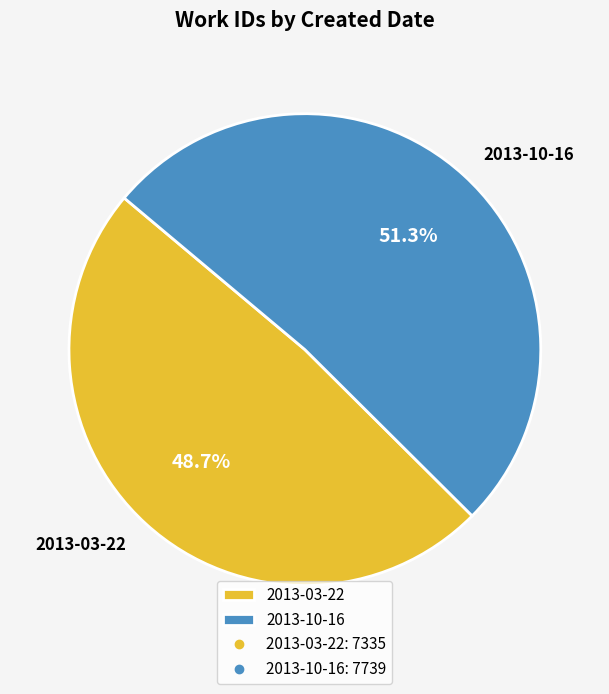

How much of the chart is everything except 2013-03-22?

51.3%